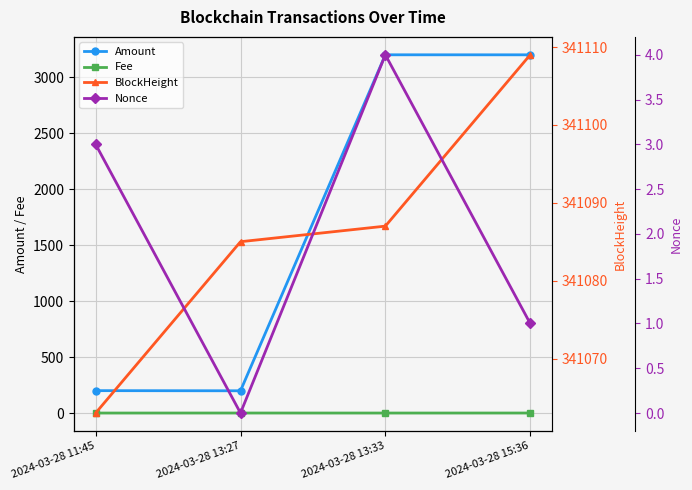

What are all the series names shown in the legend?

Amount, Fee, BlockHeight, Nonce